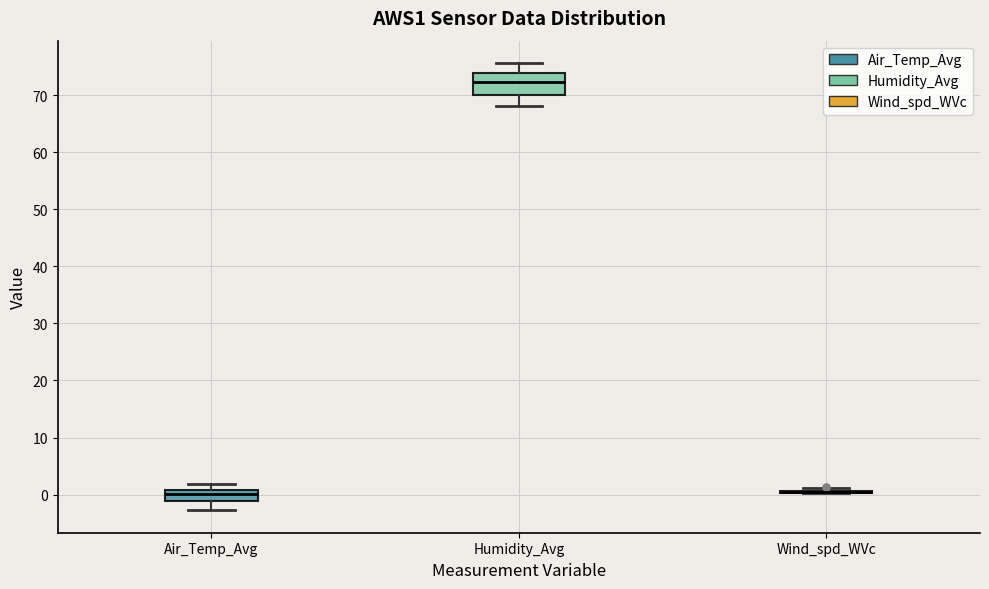

Where does the upper whisker of the box for Humidity_Avg end on the y-axis? The values are not printed on the chart, so give them approximately, as read against the axis.

76